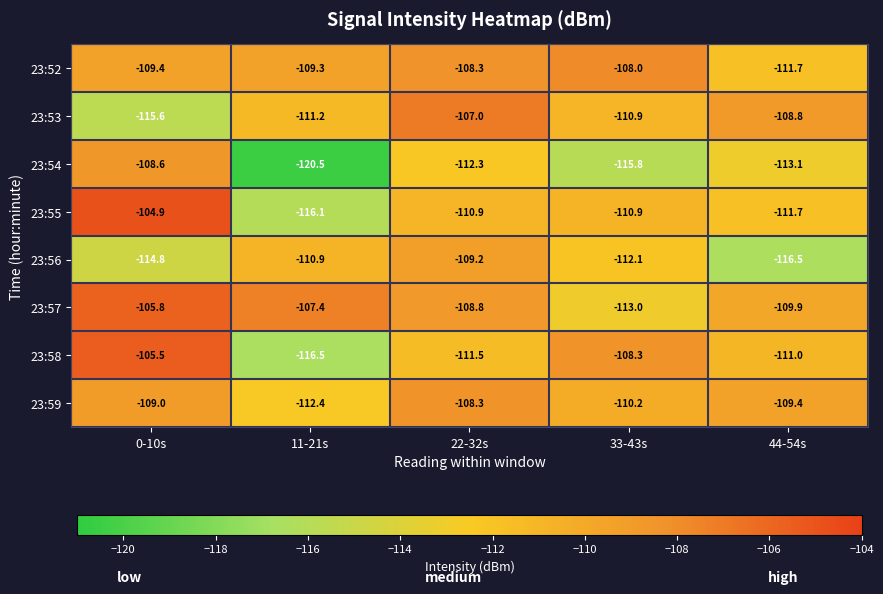

Between 22-32s and 33-43s, which series saw the biggest shift?

23:57